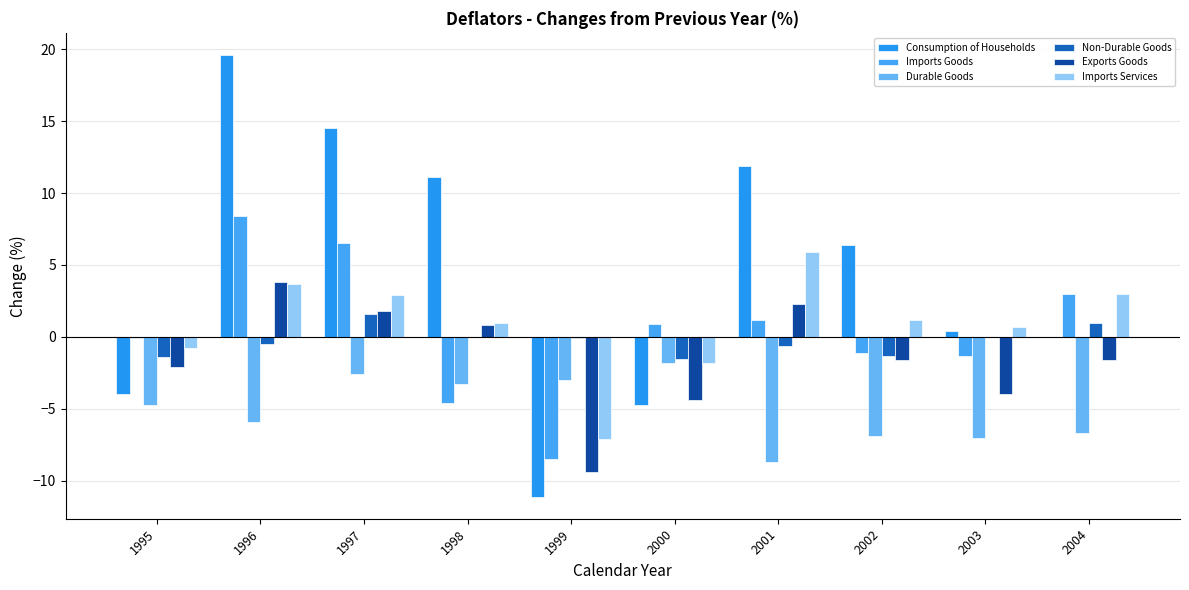

Reading left to right, extract all data points from this chart.

Consumption of Households: -4.0	19.6	14.5	11.1	-11.1	-4.7	11.9	6.4	0.4	0.0
Imports Goods: -0.1	8.4	6.5	-4.6	-8.5	0.9	1.2	-1.1	-1.3	3.0
Durable Goods: -4.7	-5.9	-2.6	-3.3	-3.0	-1.8	-8.7	-6.9	-7.0	-6.7
Non-Durable Goods: -1.4	-0.5	1.6	0.0	-0.1	-1.5	-0.6	-1.3	0.0	1.0
Exports Goods: -2.1	3.8	1.8	0.8	-9.4	-4.4	2.3	-1.6	-4.0	-1.6
Imports Services: -0.8	3.7	2.9	1.0	-7.1	-1.8	5.9	1.2	0.7	3.0